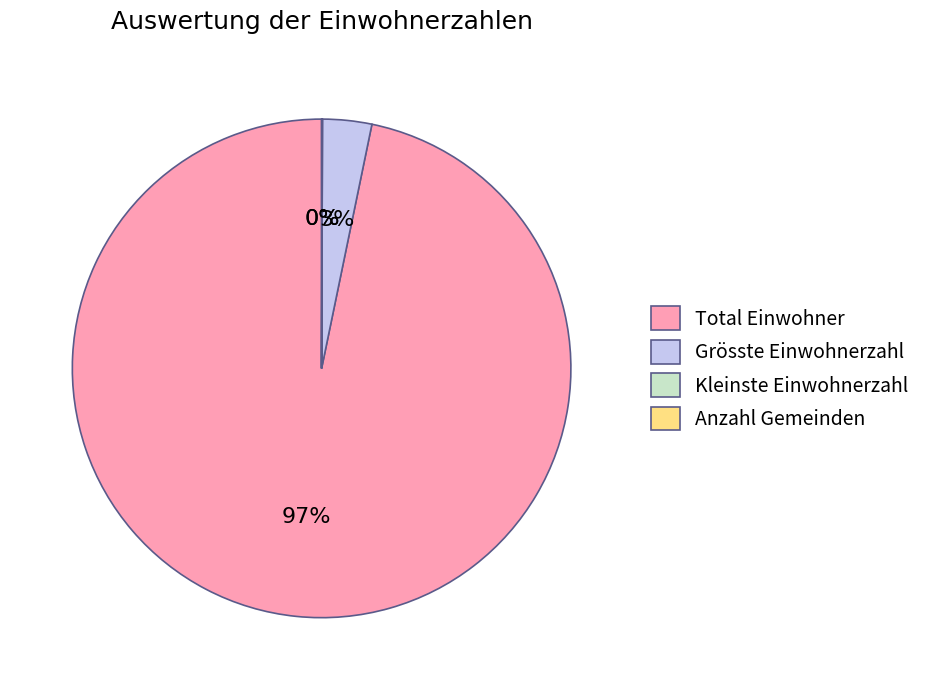

True or false: Total Einwohner accounts for 97% of the total.

True